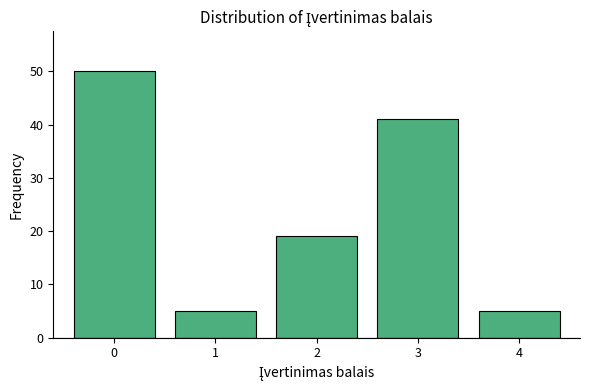

Reading left to right, extract all data points from this chart.

0=50	1=5	2=19	3=41	4=5